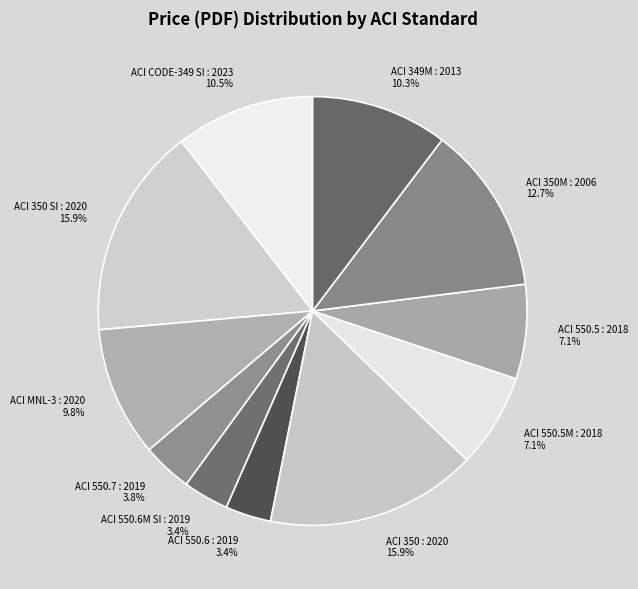

How many segments does this pie chart have?

11